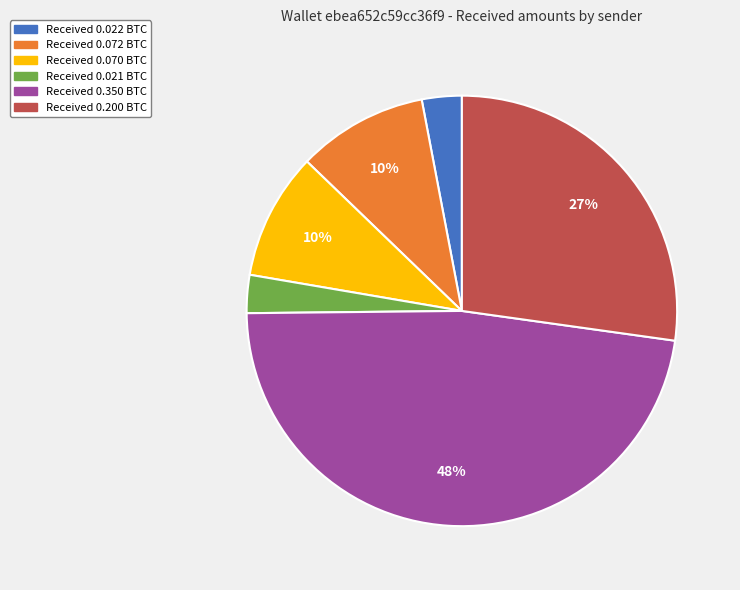

Is there any slice that represents more than half of the pie?

No